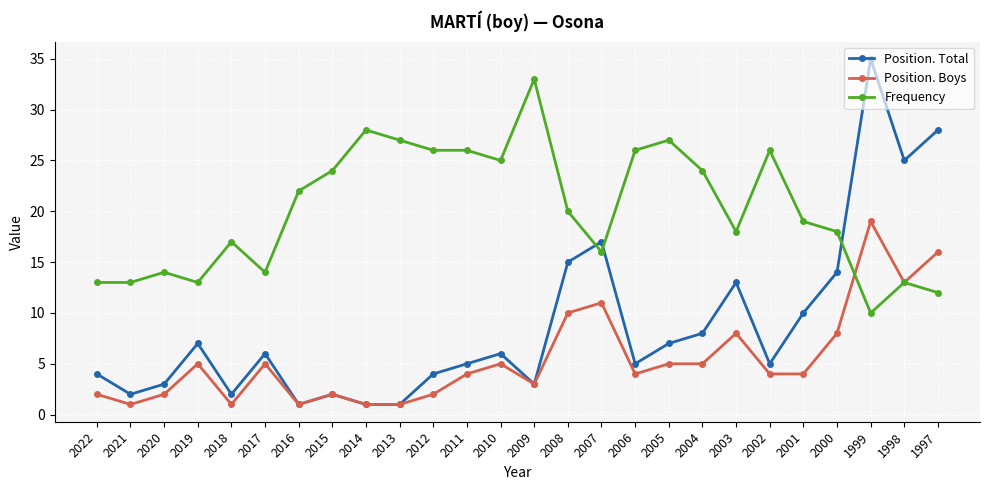

Between 2018 and 2010, which series saw the biggest shift?

Frequency